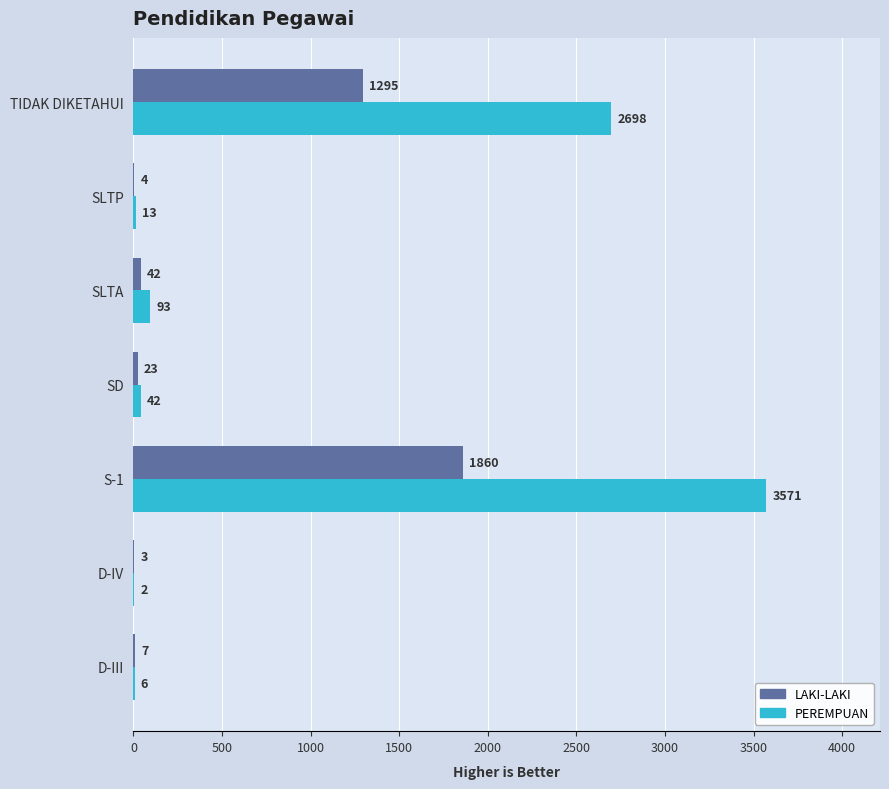

Where is LAKI-LAKI nearest to the value 931?

TIDAK DIKETAHUI